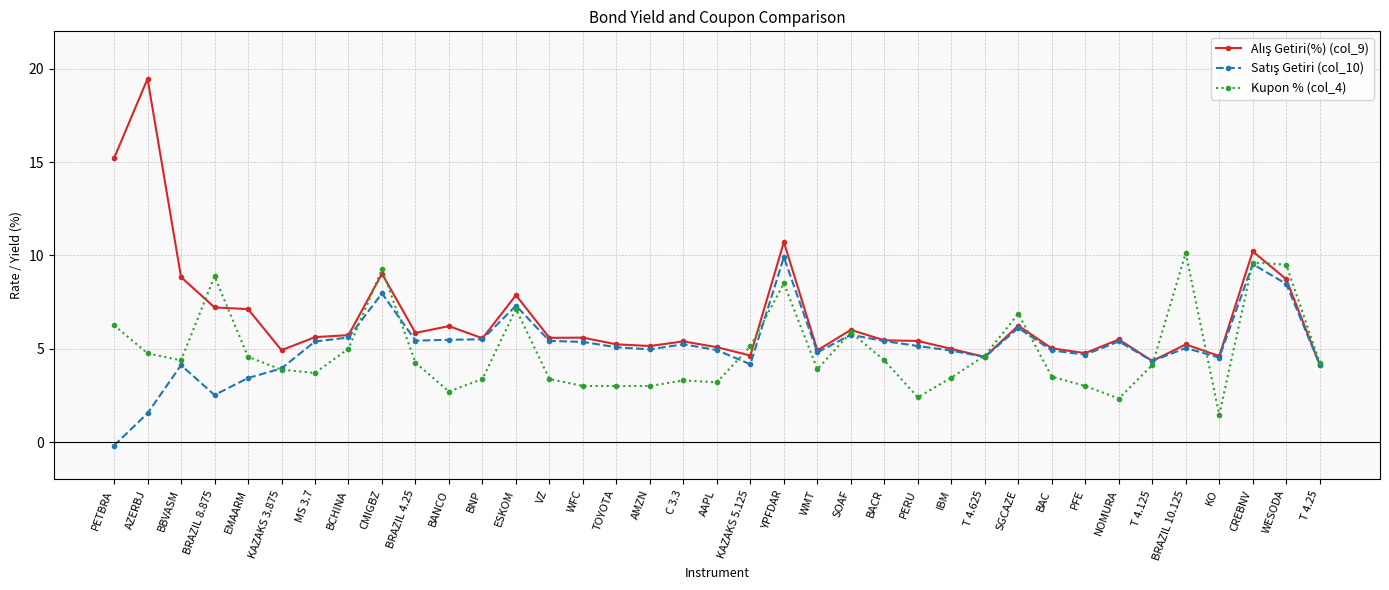

What is the total value across all series at BRAZIL 10.125?

20.4